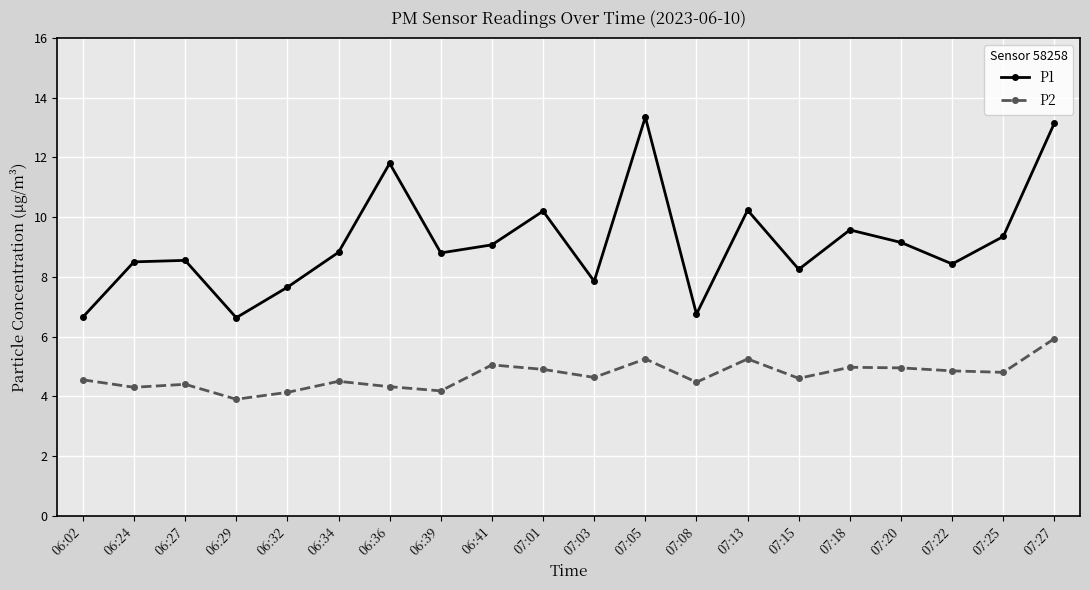

True or false: P1 and P2 cross at least once.

False